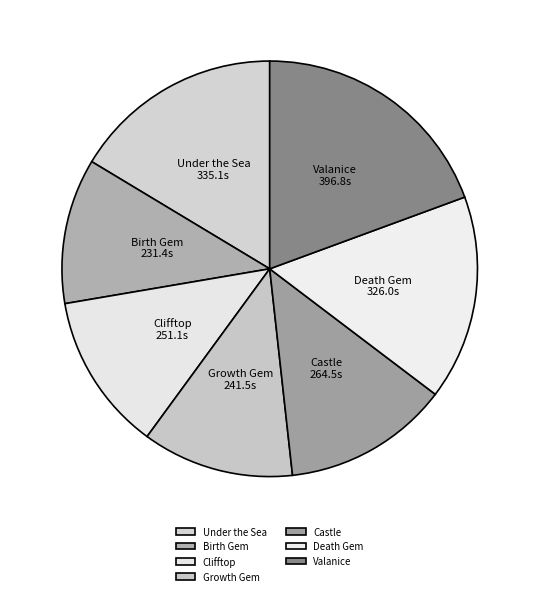

Combined, do Growth Gem and Valanice account for over 50%?

No